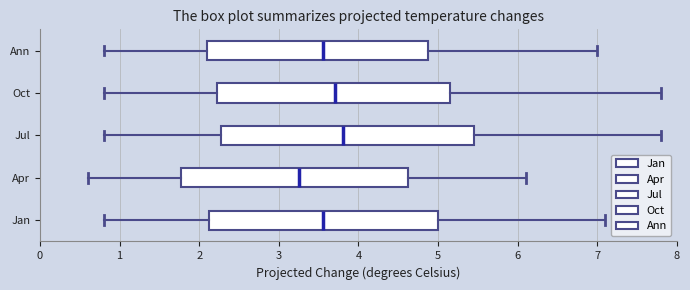

Which box's median line is the furthest to the left?

Apr